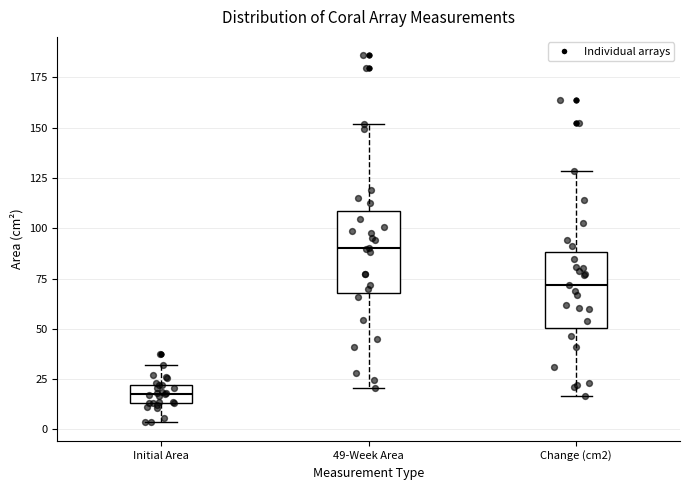

Reading left to right, transcribe this box plot: for each box, give where its median line is, the range the box spans, and where its two whiskers end, as read against the y-axis. The values are not printed on the chart, so give them approximately, as read against the axis.

Initial Area: median 20 (inside the box), box 15 to 20, whiskers 5 to 30
49-Week Area: median 90, box 70 to 110, whiskers 20 to 150
Change (cm2): median 70, box 50 to 90, whiskers 15 to 130